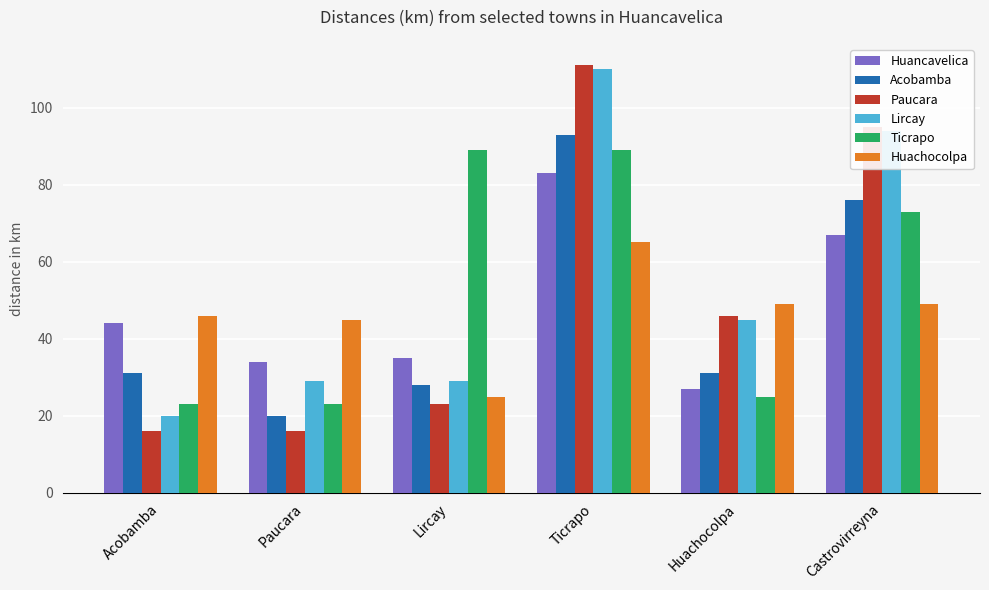

What is the value of the Huancavelica bar at the 3rd from the left?

35